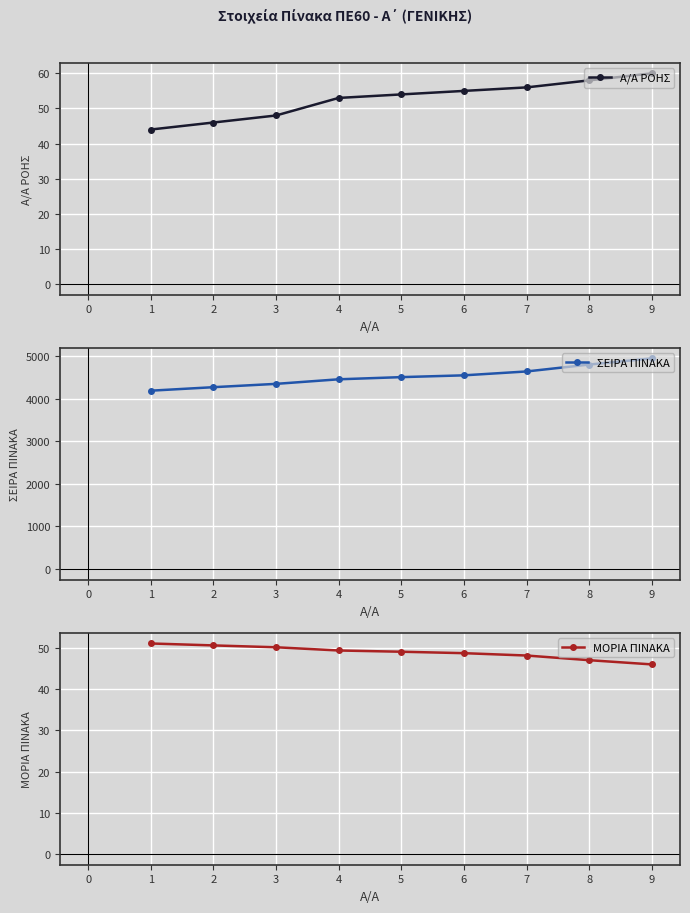

What is the minimum value for Α/Α ΡΟΗΣ?

44